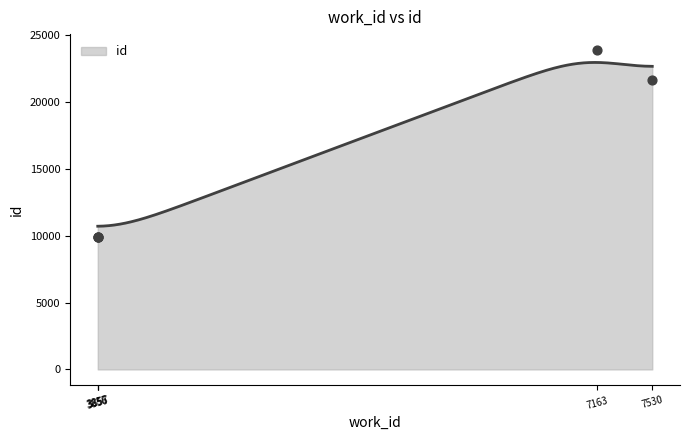

Which has a higher value, 7530 or 3855?

7530